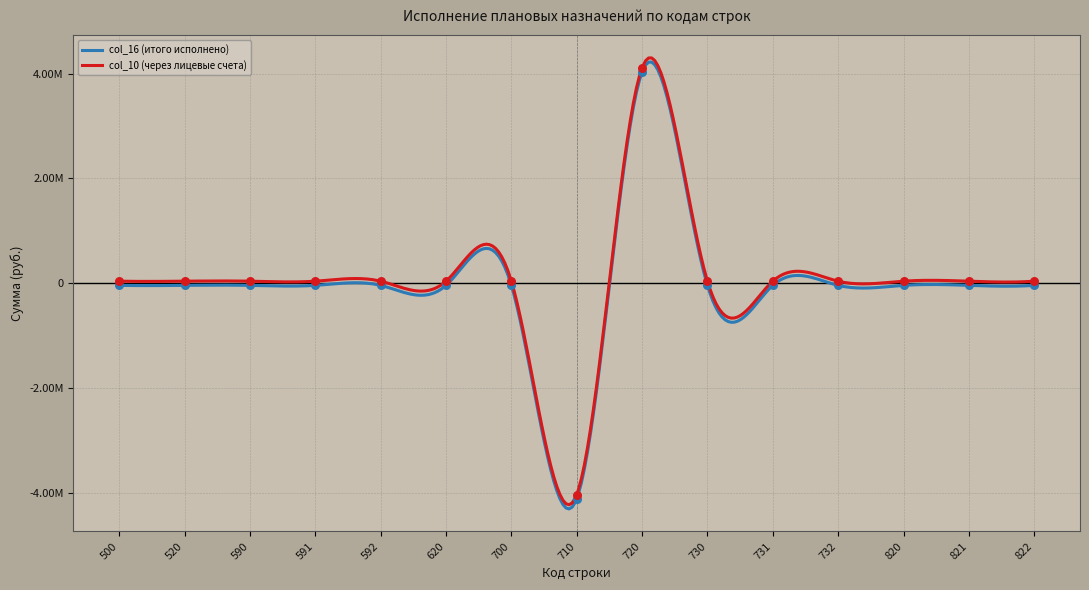

Which series has the widest spread of Y values?

col_16 (итого исполнено)